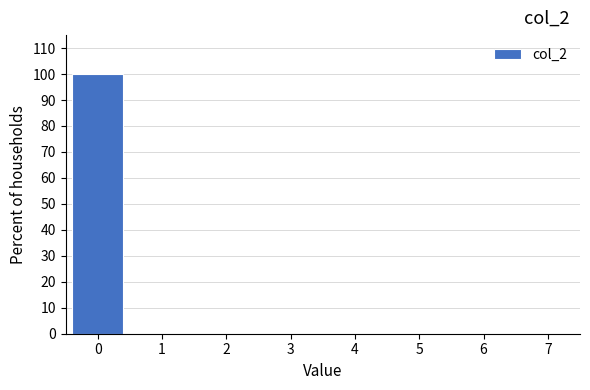

How tall is the bar that spans -0.5 to 0.5 on the x-axis? The values are not printed on the chart, so give them approximately, as read against the axis.

100